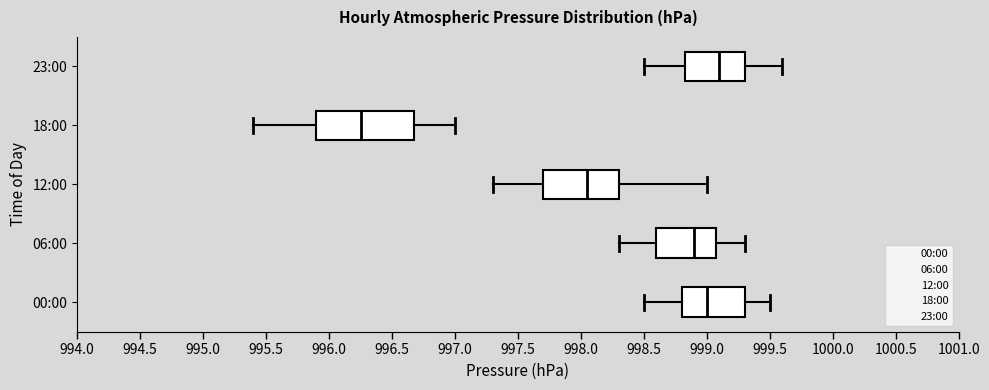

Which box is the widest, from its left edge to its right edge?

18:00